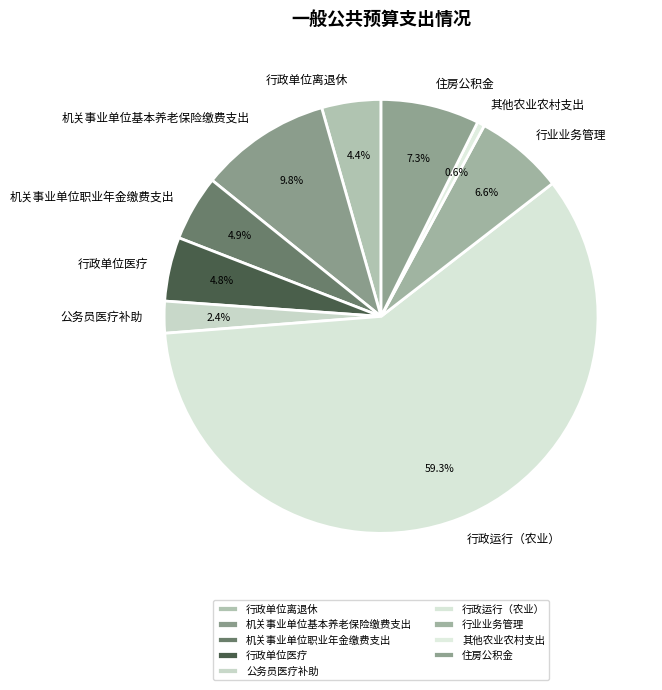

To the nearest percent, what portion does 其他农业农村支出 represent?

1%